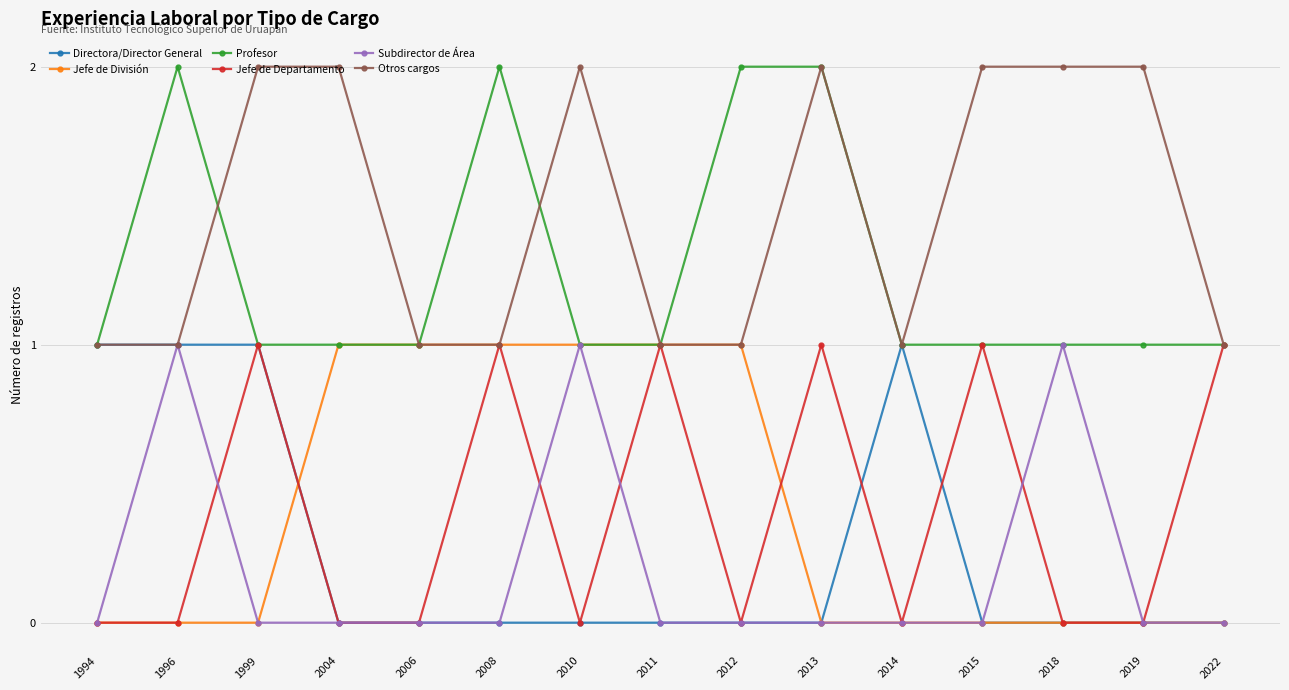

What is the difference between the maximum and minimum values in the Jefe de Departamento series?

1